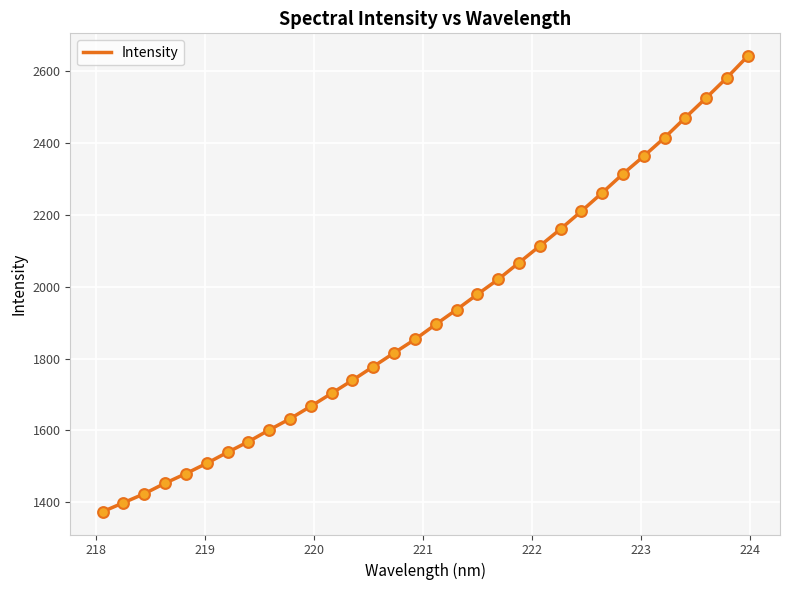

What is the greatest value displayed?

2642.1